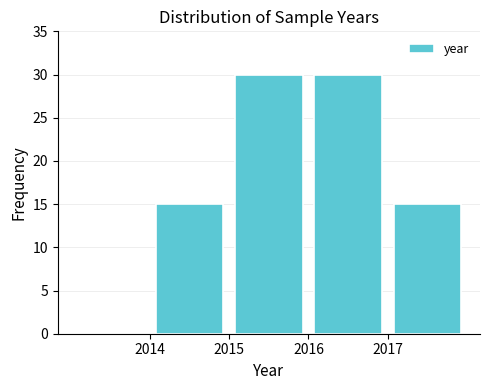

Reading left to right, list every bar in this chart as the range it spans on the x-axis followed by its height. The values are not printed on the chart, so give them approximately, as read against the axis.

2013 to 2014: 0
2014 to 2015: 15
2015 to 2016: 30
2016 to 2017: 30
2017 to 2018: 15